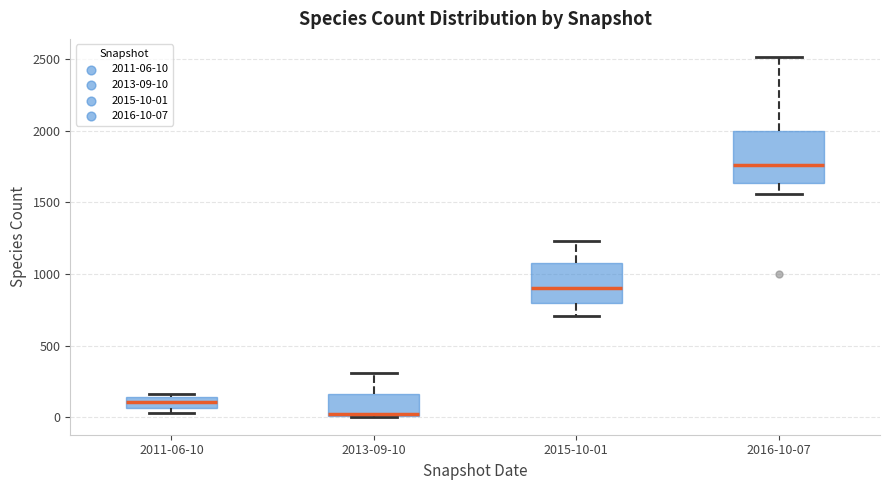

Which box's median line is the lowest?

2013-09-10